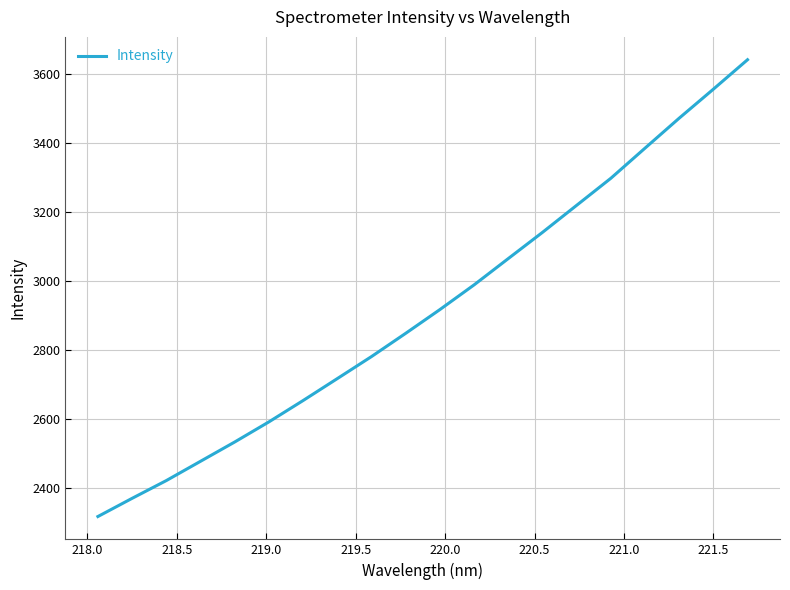

What is the difference between the maximum and minimum values?

1323.2